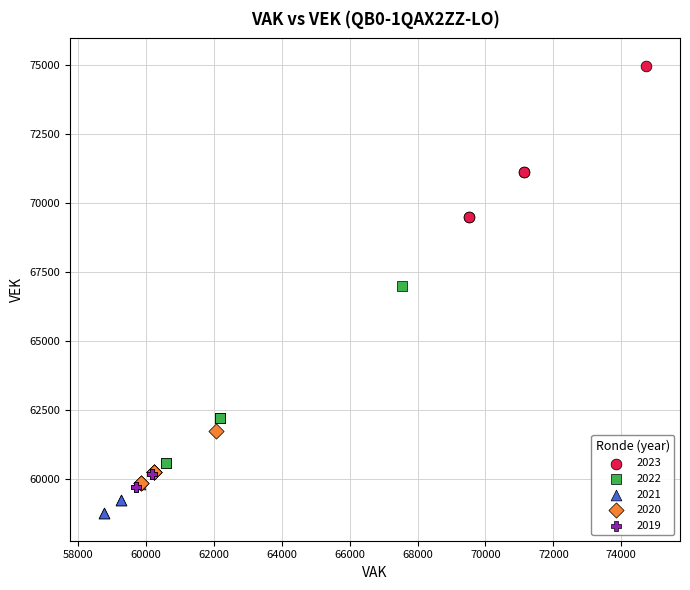

Which series contains the lowest Y value?

2021